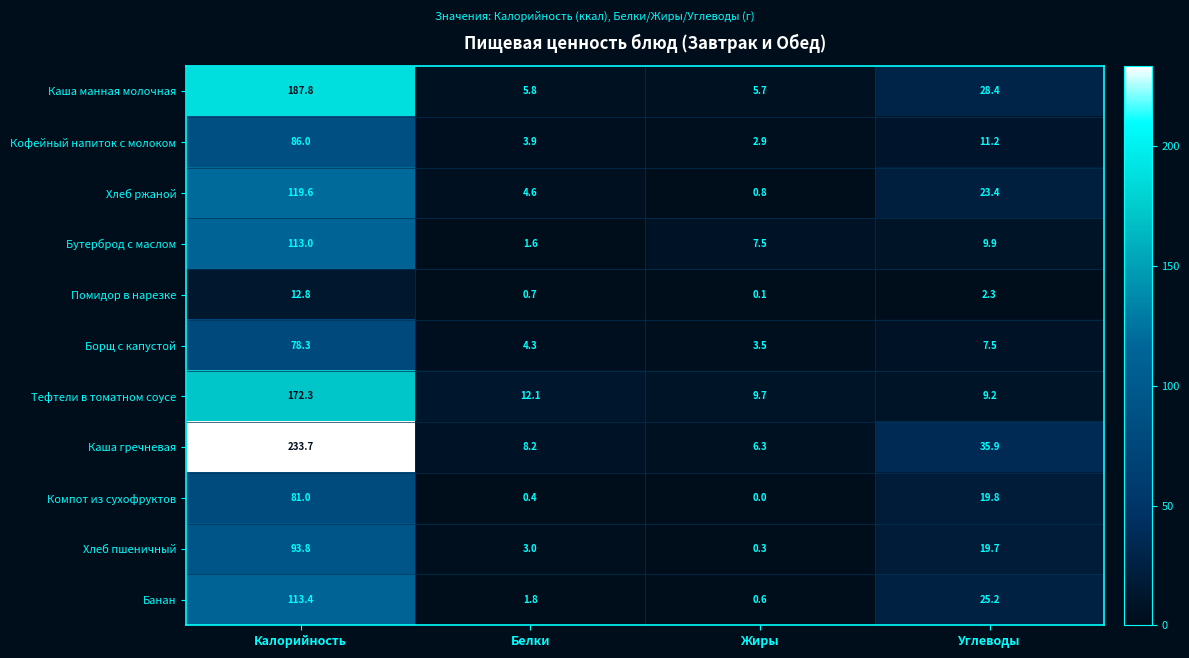

The value of Компот из сухофруктов at Жиры is 0.0. True or false?

True